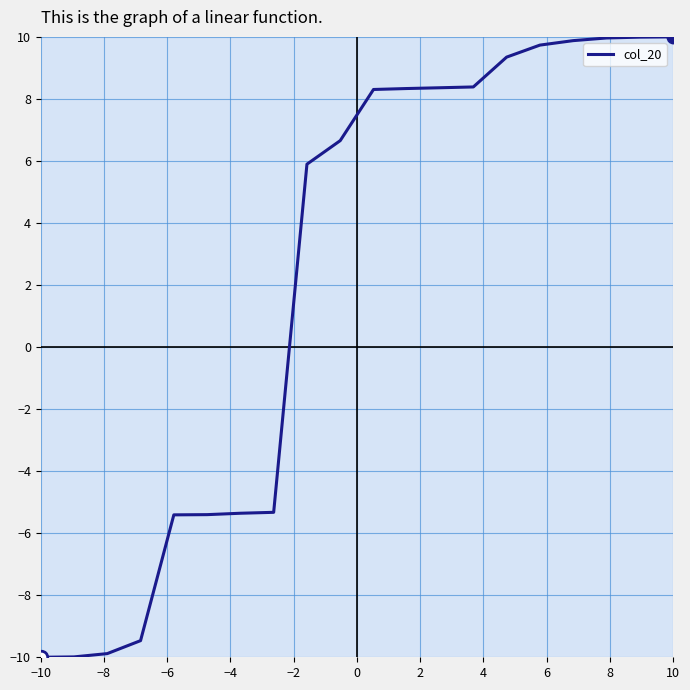

What is the average value?

2.2